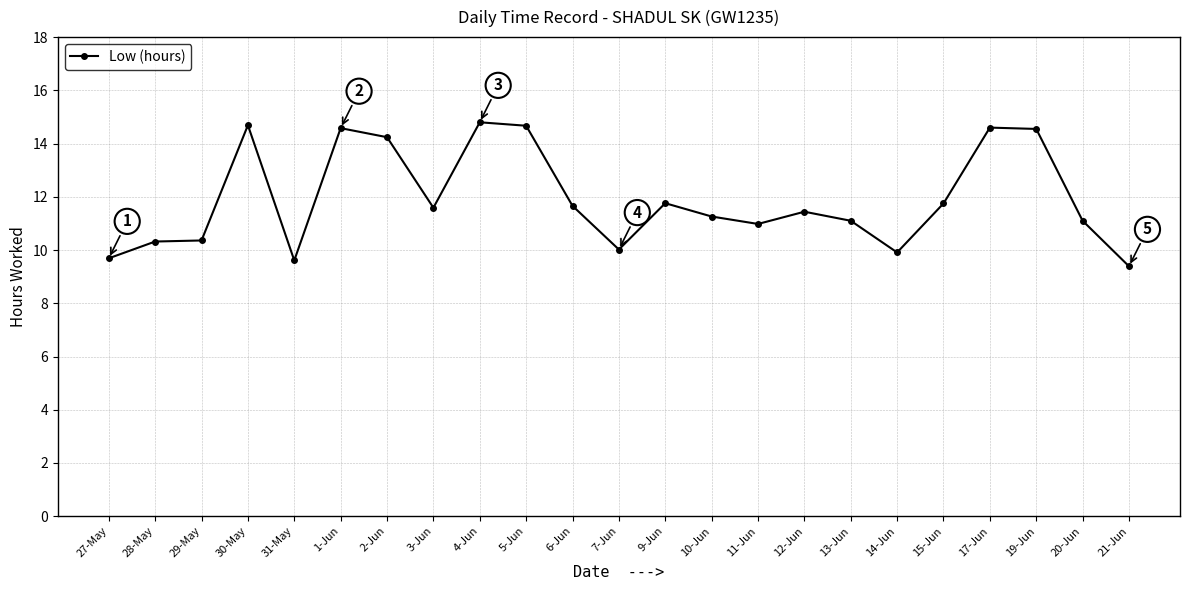

What is the value of the 3rd point from the left?

10.4